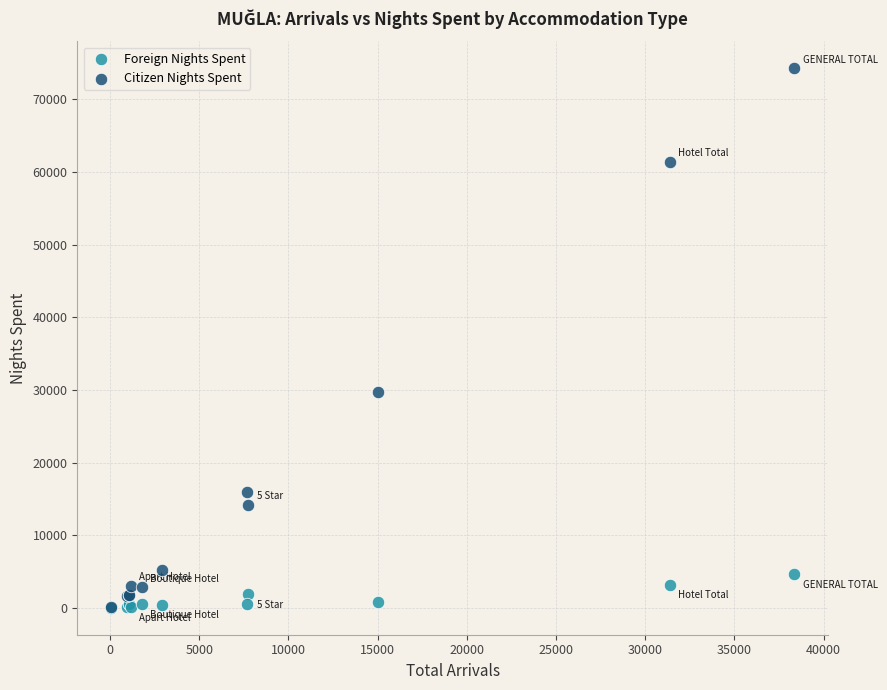

What are all the series names shown in the legend?

Foreign Nights Spent, Citizen Nights Spent